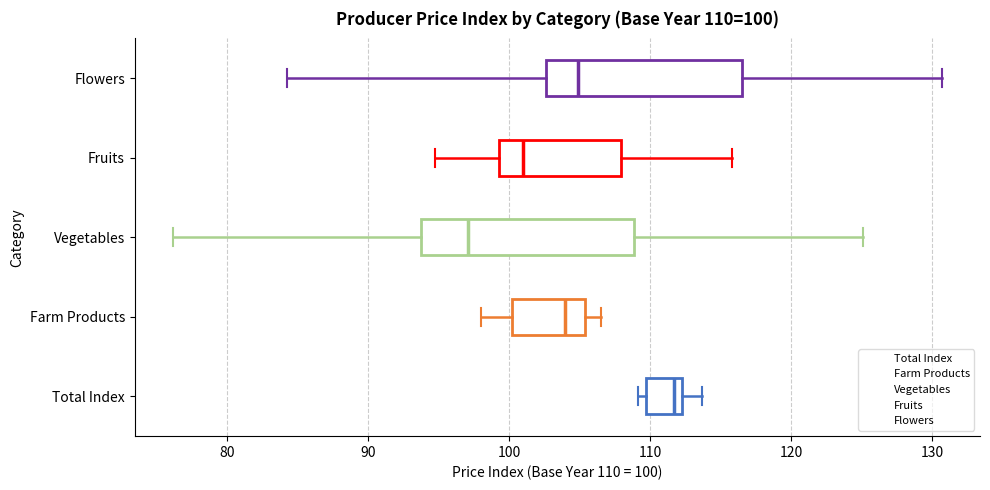

Which box has the furthest to the right median line?

Total Index